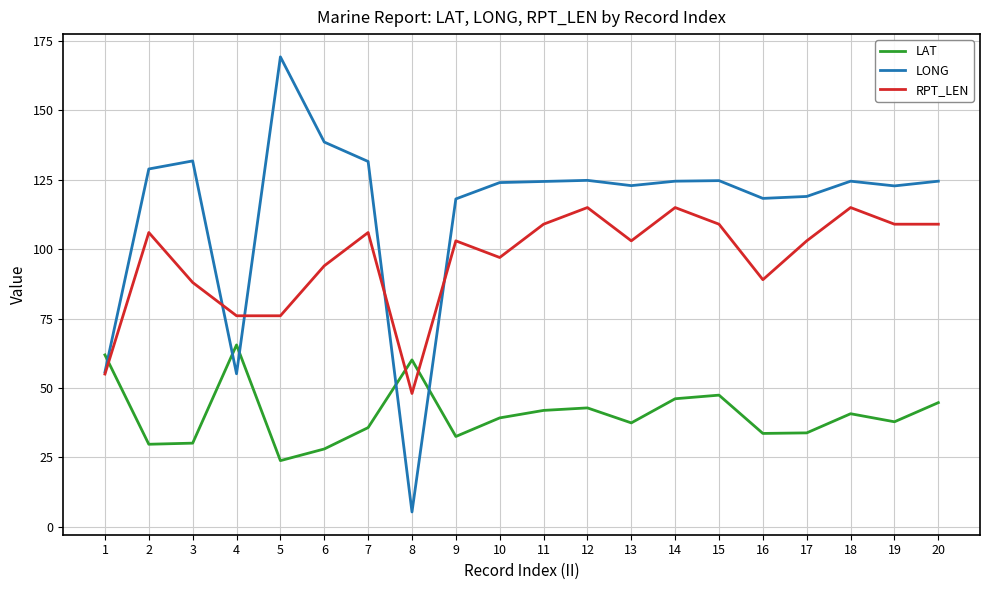

The value of LAT at 18 is 14.4. True or false?

False